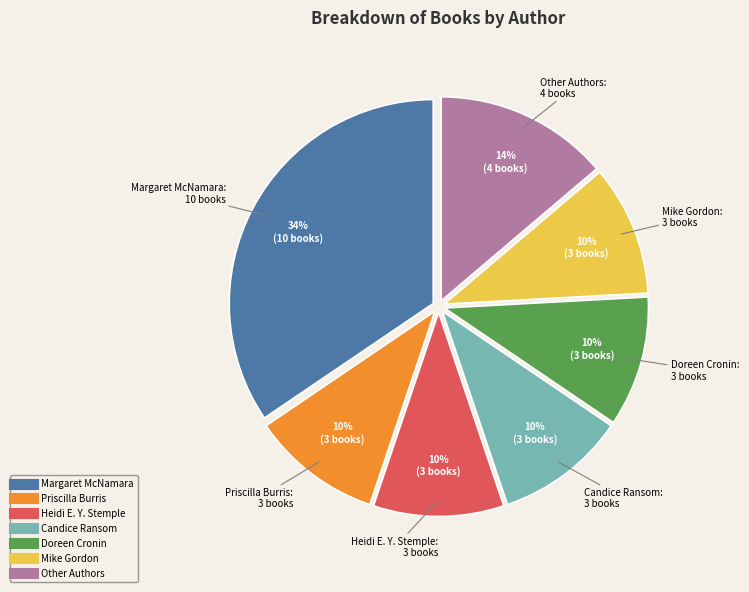

Is there a majority slice in this chart?

No